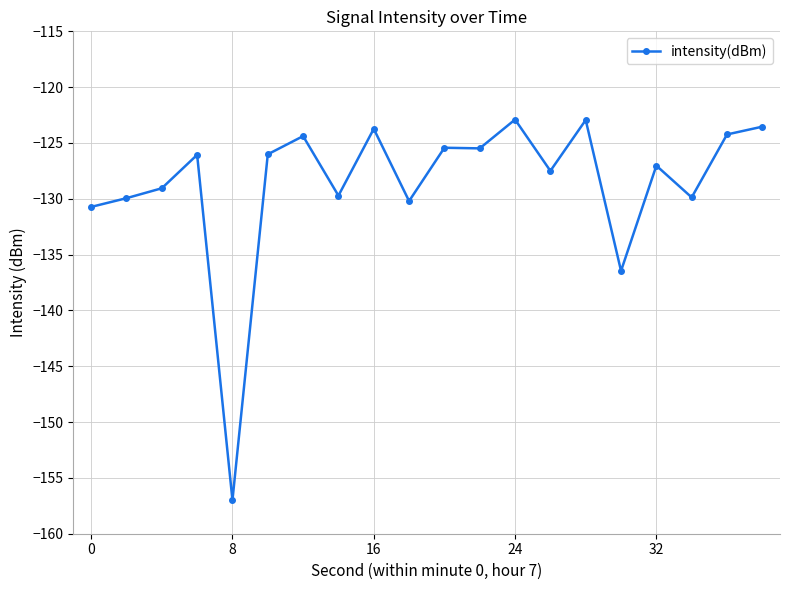

What is the average value?

-128.6